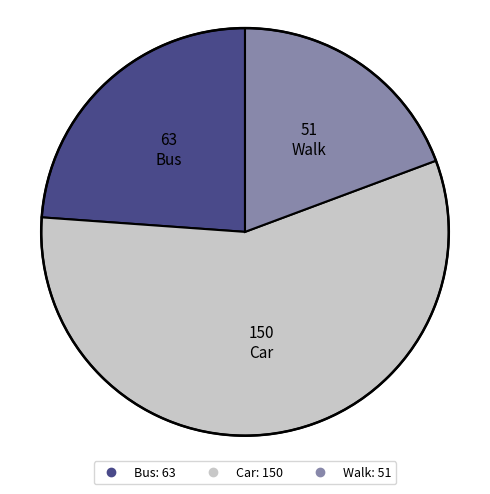

How many segments does this pie chart have?

3